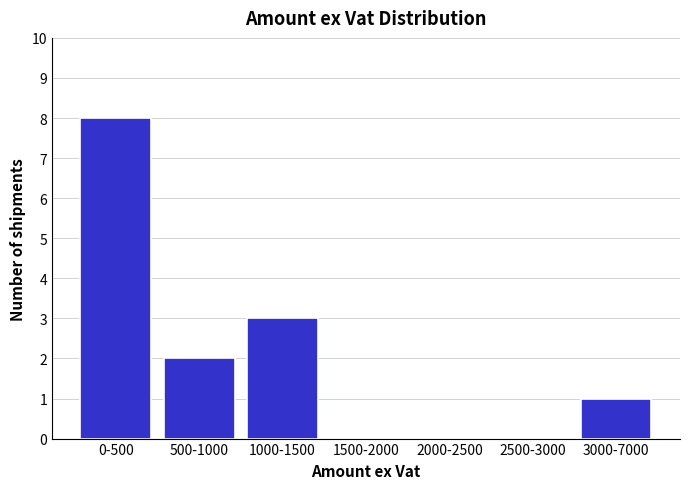

Reading left to right, transcribe all the data shown in this chart.

0-500=8	500-1000=2	1000-1500=3	1500-2000=0	2000-2500=0	2500-3000=0	3000-7000=1